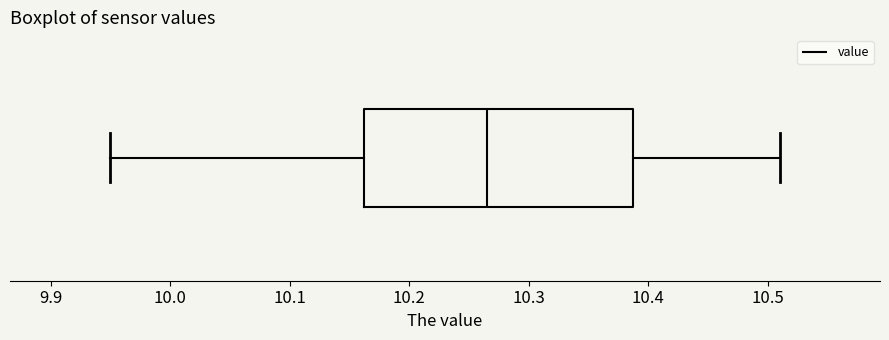

Transcribe this box plot: give where the median line is, the range the box spans, and where the two whiskers end, as read against the x-axis. The values are not printed on the chart, so give them approximately, as read against the axis.

median 10.27, box 10.16 to 10.39, whiskers 9.95 to 10.51